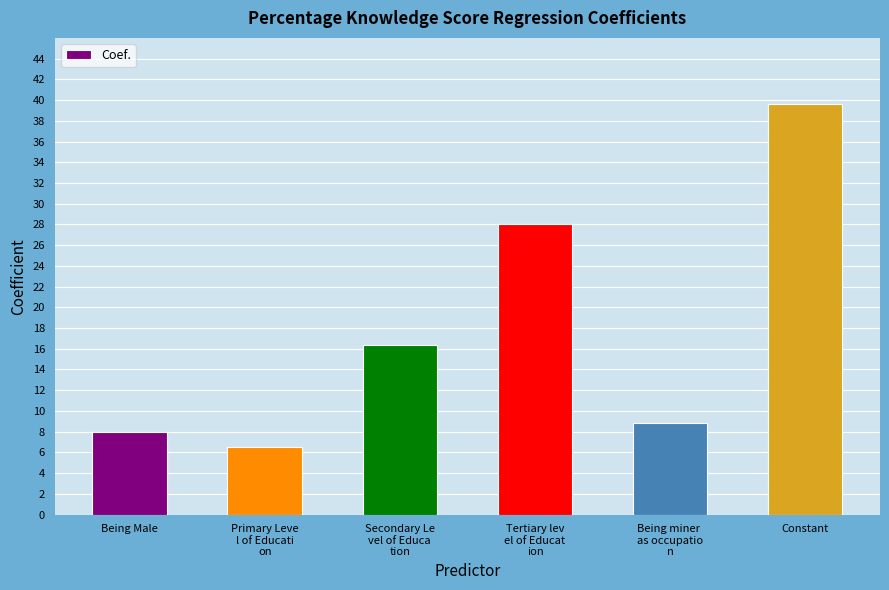

Rank the categories by value from lowest to highest.

Primary Leve
l of Educati
on, Being Male, Being miner 
as occupatio
n, Secondary Le
vel of Educa
tion, Tertiary lev
el of Educat
ion, Constant